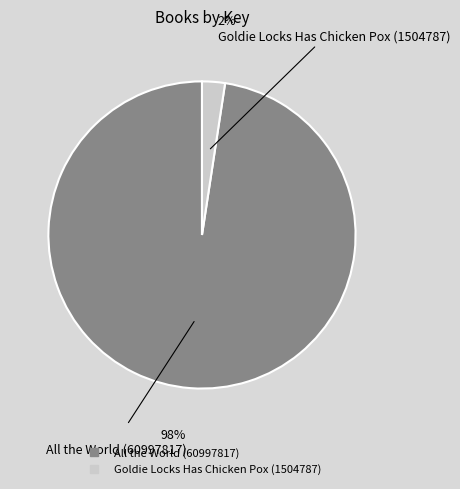

To the nearest percent, what is the combined percentage of Goldie Locks Has Chicken Pox (1504787) and All the World (60997817)?

100%